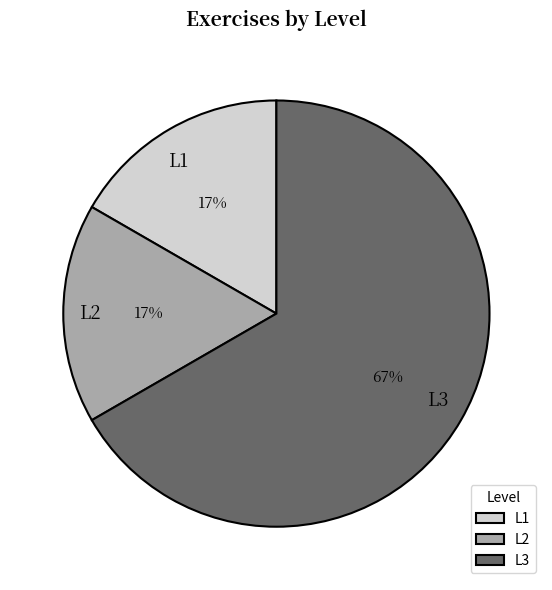

Is it true that L3 is 52% of the pie?

False